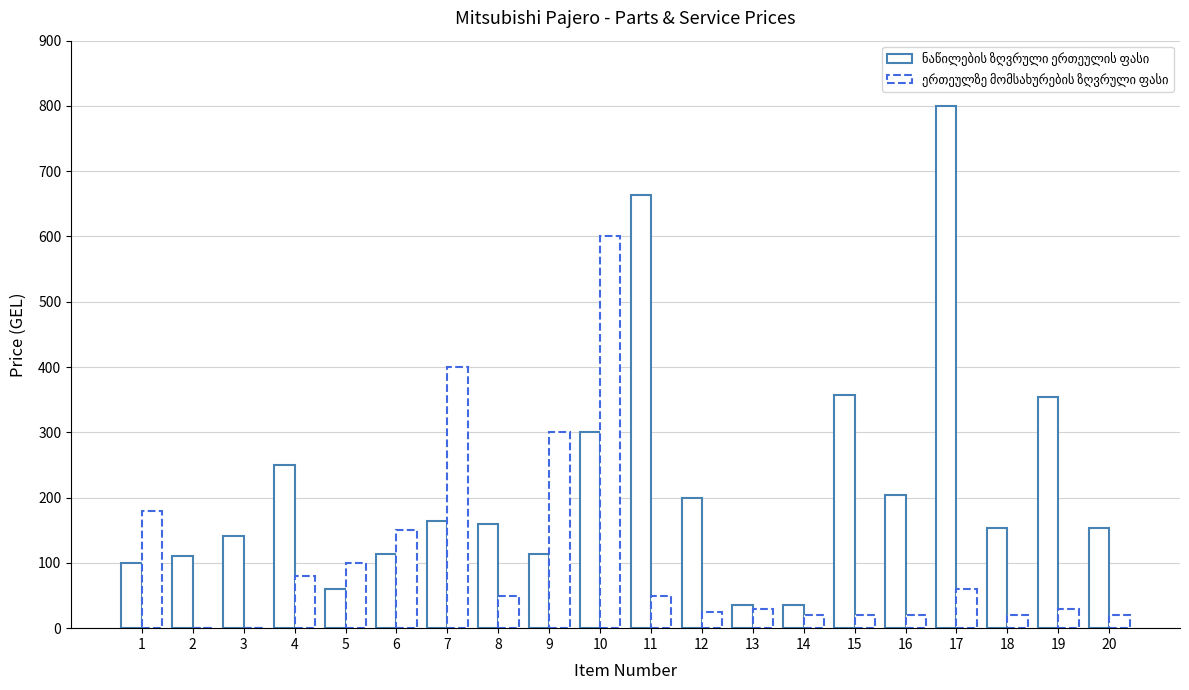

How many categories are shown in the chart?

20